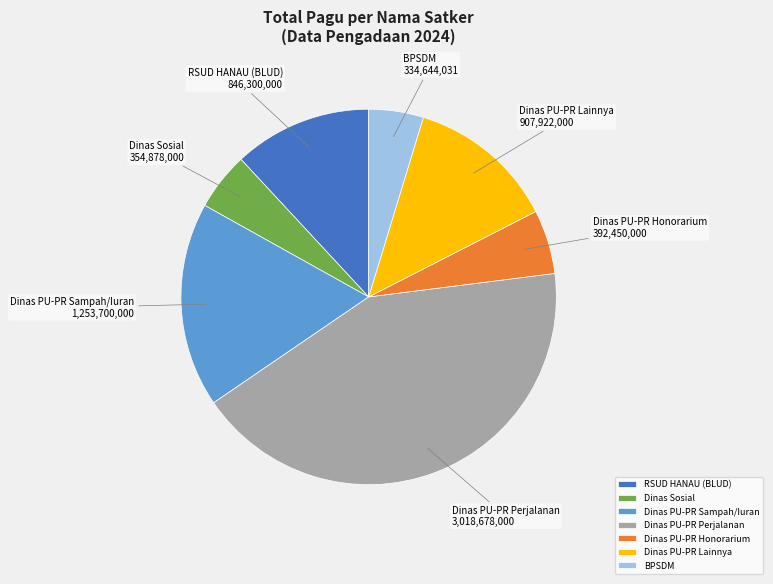

The BPSDM slice represents 18% of the pie. True or false?

False